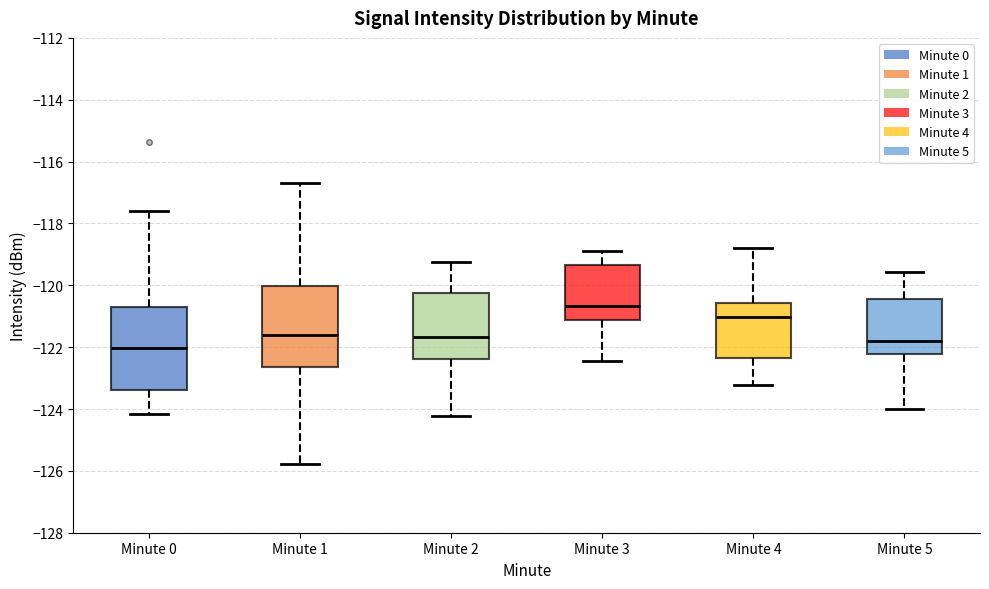

Reading left to right, read every box against the y-axis: the position of its median line, the range the box covers, and the ends of its whiskers. The values are not printed on the chart, so give them approximately, as read against the axis.

Minute 0: median -122.0, box -123.4 to -120.8, whiskers -124.2 to -117.6
Minute 1: median -121.6, box -122.6 to -120.0, whiskers -125.8 to -116.8
Minute 2: median -121.6, box -122.4 to -120.2, whiskers -124.2 to -119.2
Minute 3: median -120.6, box -121.2 to -119.4, whiskers -122.4 to -119.0
Minute 4: median -121.0, box -122.4 to -120.6, whiskers -123.2 to -118.8
Minute 5: median -121.8, box -122.2 to -120.4, whiskers -124.0 to -119.6